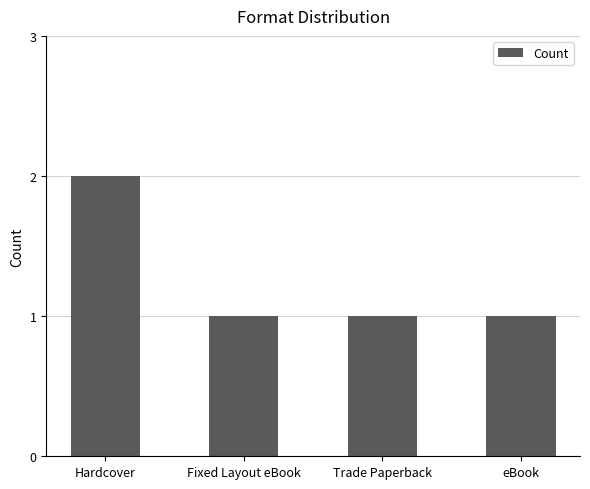

How many values are between 1 and 2?

4